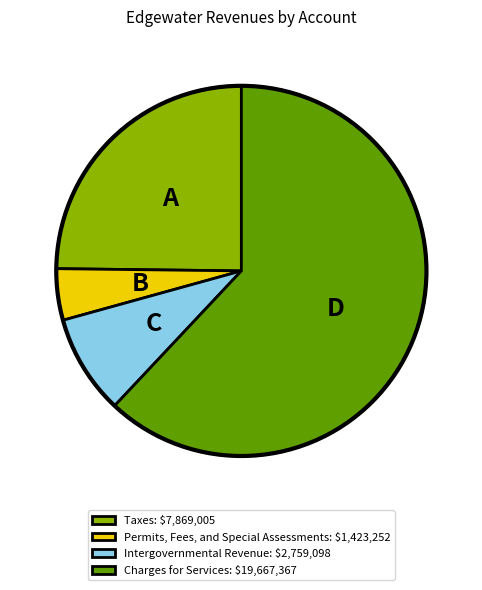

The Taxes slice represents 35% of the pie. True or false?

False